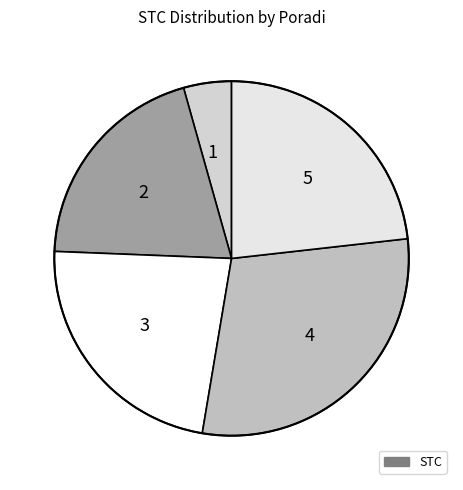

Is it true that 3 is 37% of the pie?

False